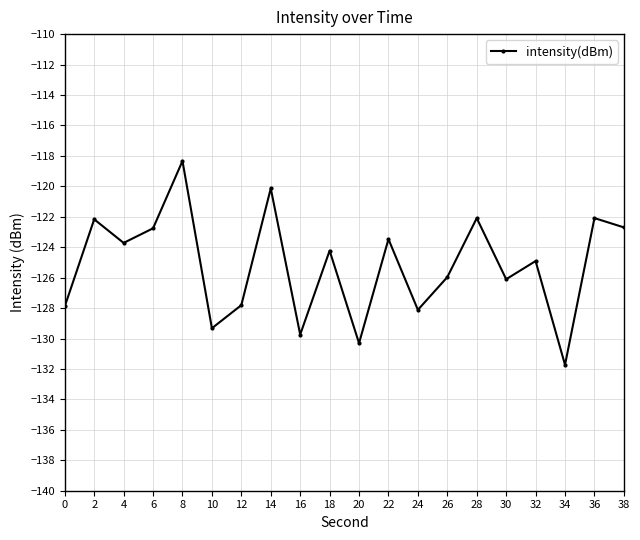

What is the approximate value at 10?

-129.3